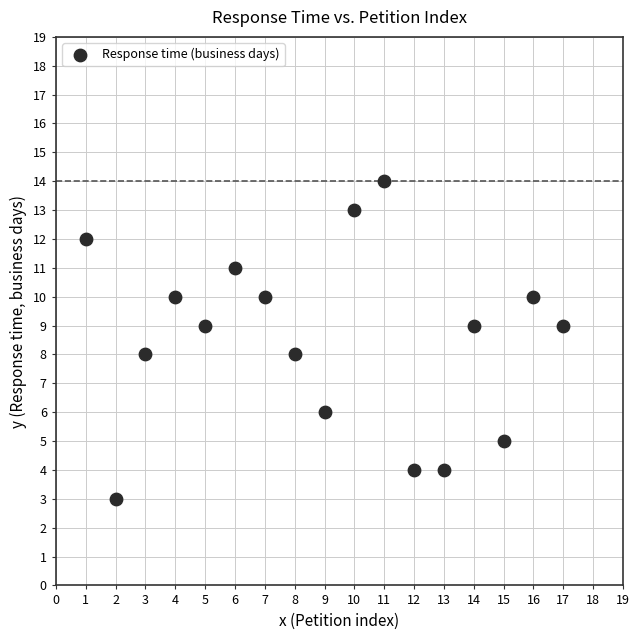

What is the range of X values (max minus min)?

16